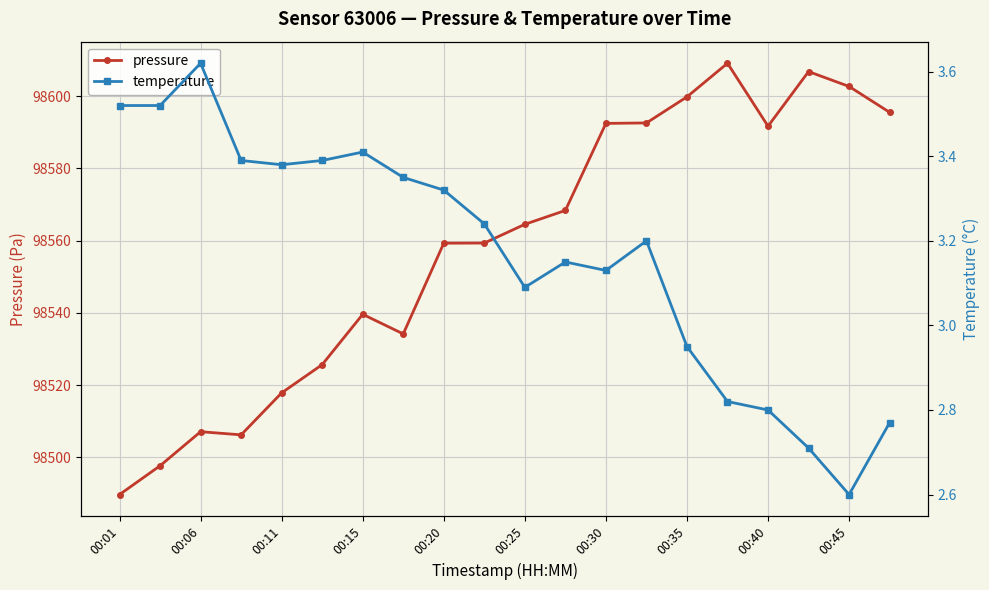

What are all the series names shown in the legend?

pressure, temperature